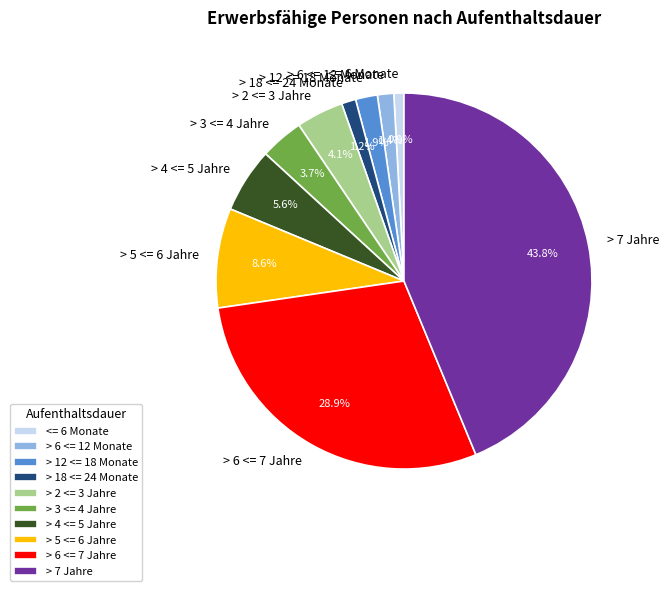

How many segments does this pie chart have?

10